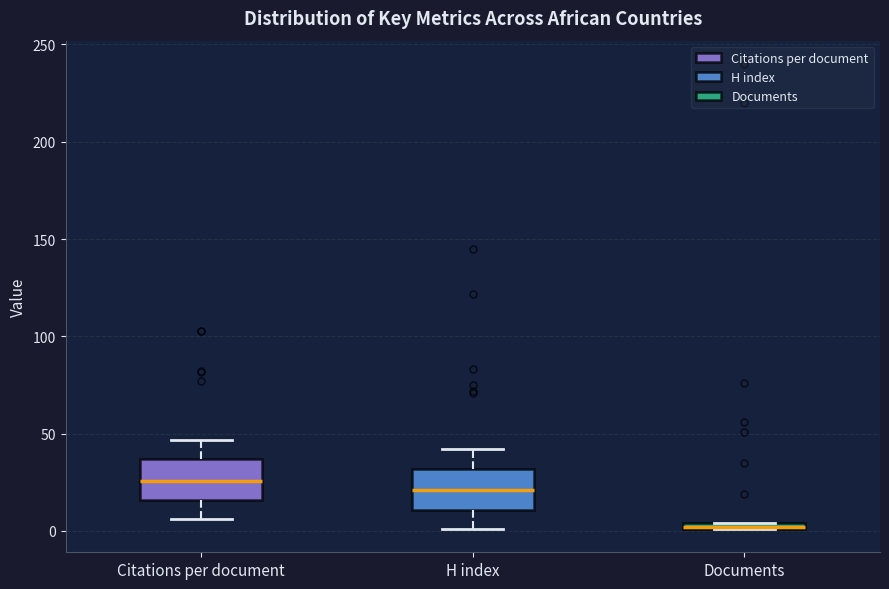

Where is the upper edge of the box for Documents on the y-axis? The values are not printed on the chart, so give them approximately, as read against the axis.

5